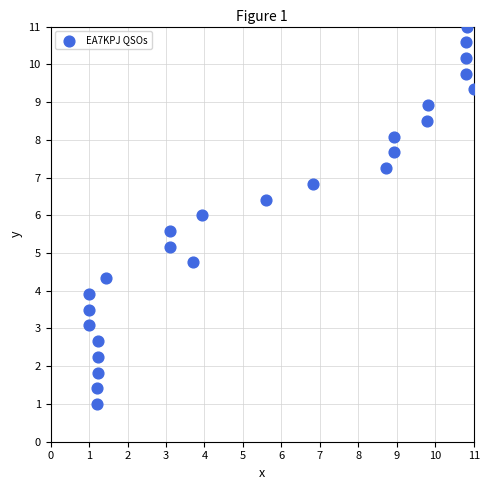

What is the range of X values (max minus min)?

10.0